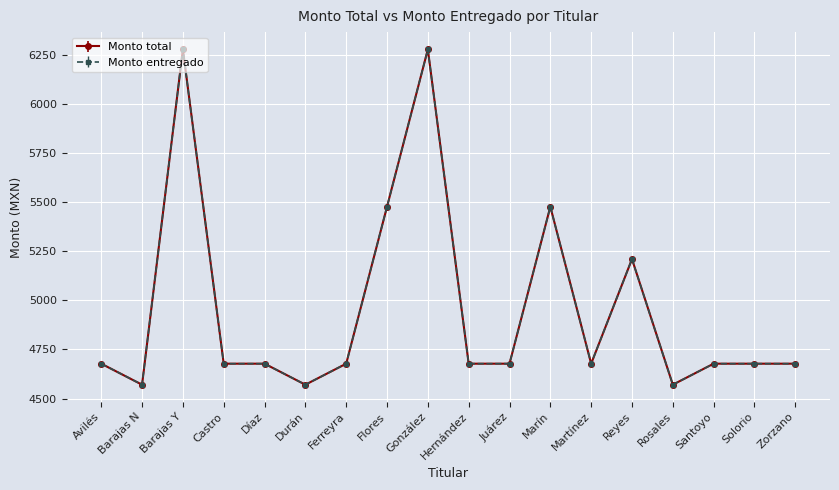

Where is the first local minimum for Monto entregado?

Barajas N